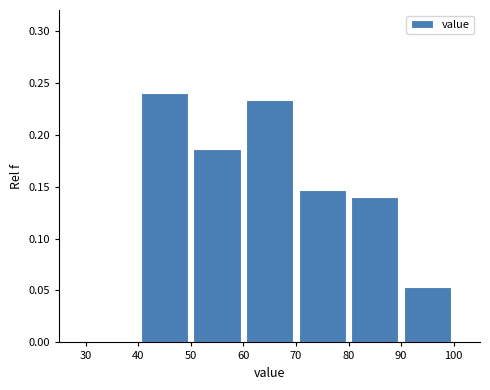

Reading left to right, list every bar in this chart as the range it spans on the x-axis followed by its height. The values are not printed on the chart, so give them approximately, as read against the axis.

30 to 40: 0
40 to 50: 0.240
50 to 60: 0.185
60 to 70: 0.235
70 to 80: 0.145
80 to 90: 0.140
90 to 100: 0.055